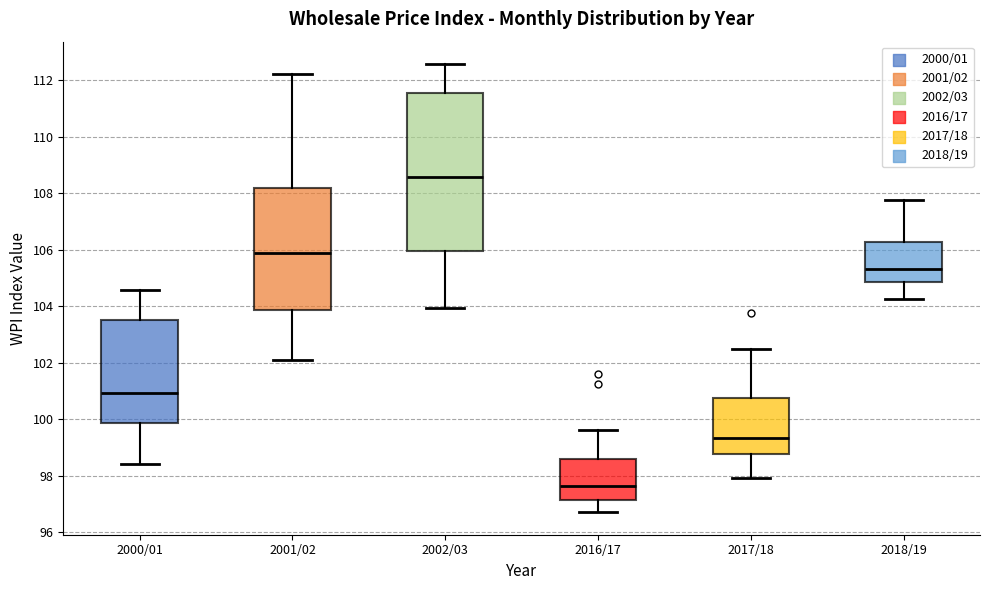

Which box has the highest median line?

2002/03